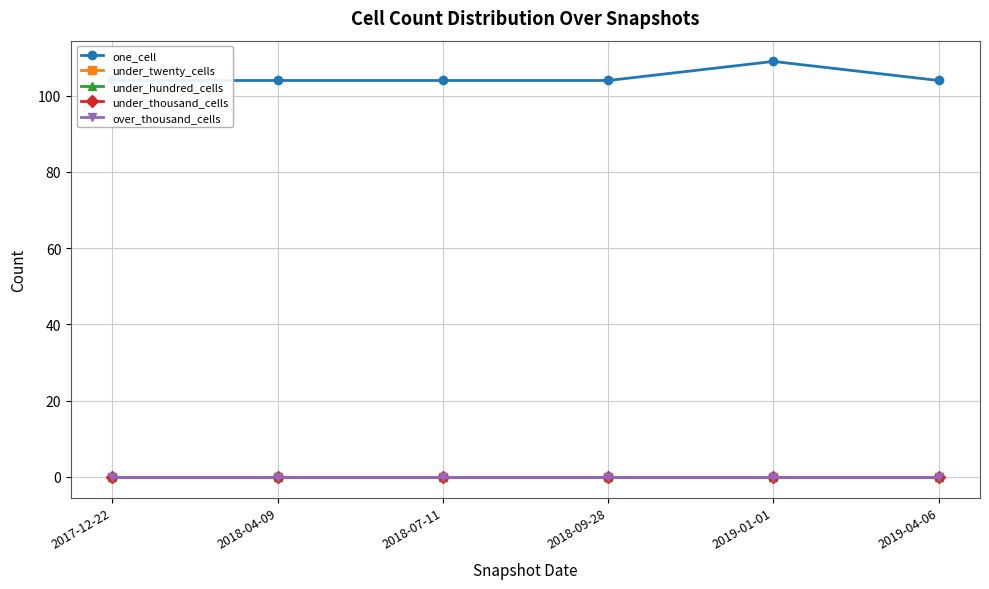

Count the number of data series in this chart.

5